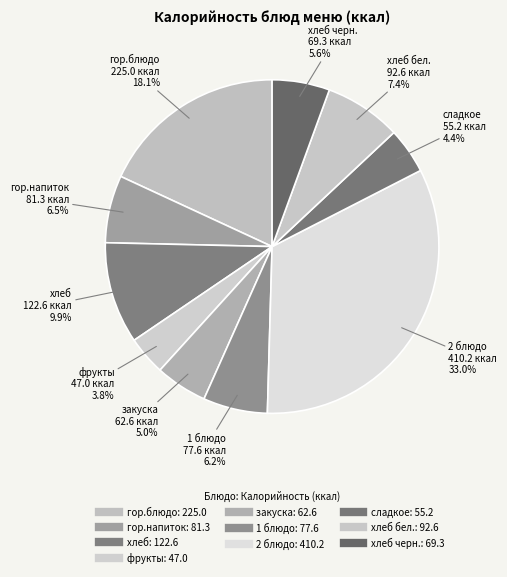

How many segments does this pie chart have?

10